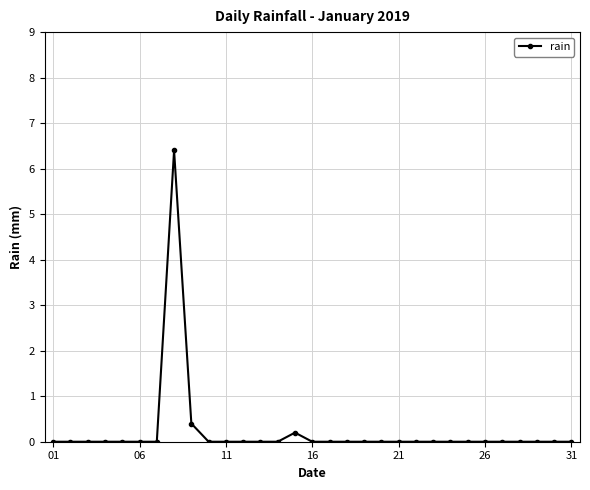

How many series are shown in this chart?

1